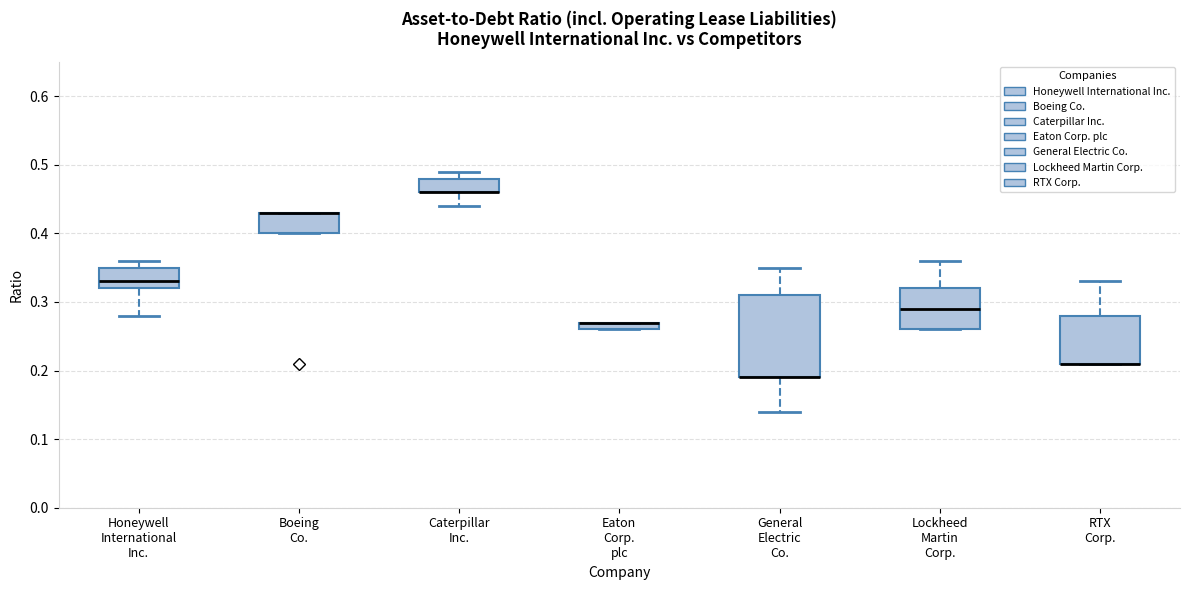

Where is the lower edge of the box for Eaton Corp. plc on the y-axis? The values are not printed on the chart, so give them approximately, as read against the axis.

0.26